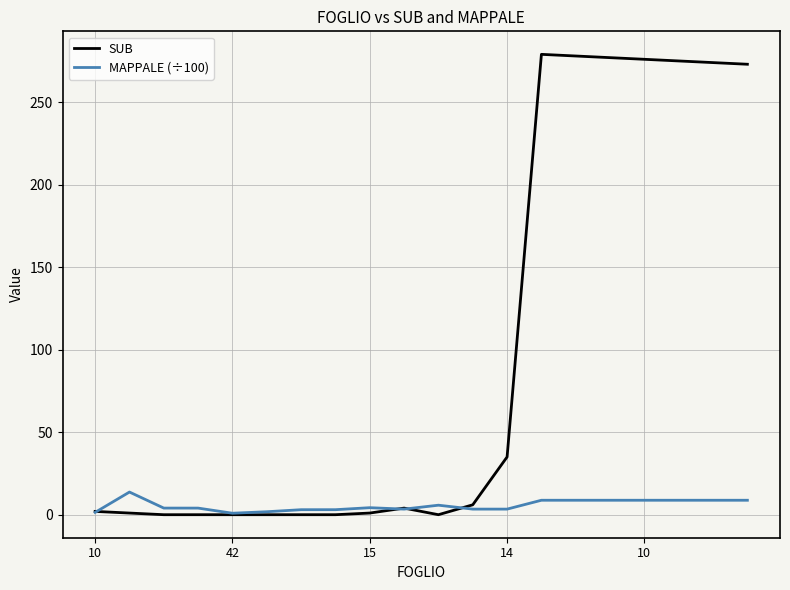

Rank the series by their maximum value, from lowest to highest.

MAPPALE (÷100), SUB